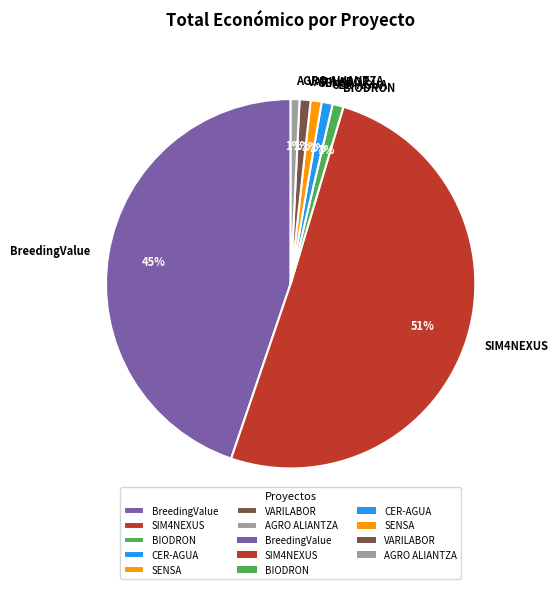

Between AGRO ALIANTZA and SIM4NEXUS, which is larger?

SIM4NEXUS